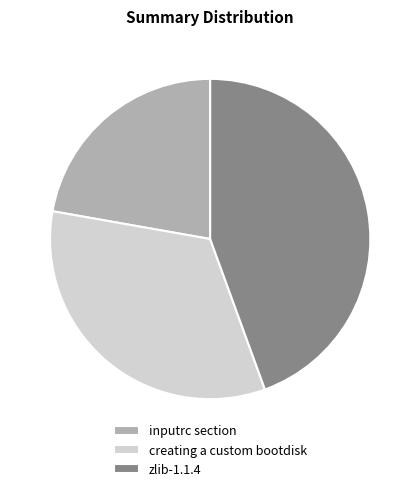

Count the number of slices in the pie.

3